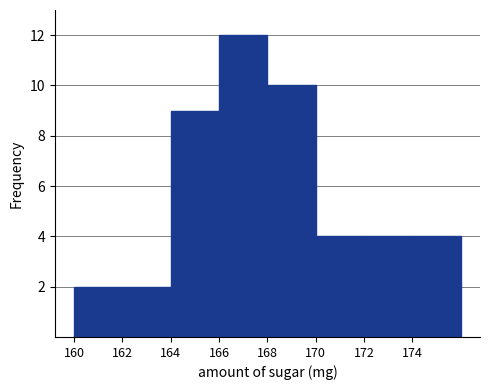

Reading left to right, list every bar in this chart as the range it spans on the x-axis followed by its height. The values are not printed on the chart, so give them approximately, as read against the axis.

160 to 162: 2
162 to 164: 2
164 to 166: 9
166 to 168: 12
168 to 170: 10
170 to 172: 4
172 to 174: 4
174 to 176: 4